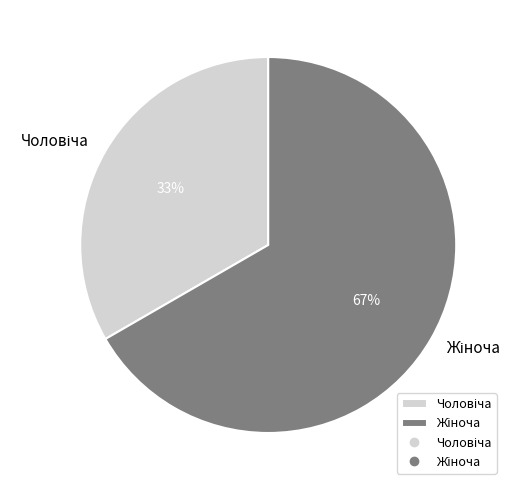

To the nearest percent, what is the average slice percentage?

50%